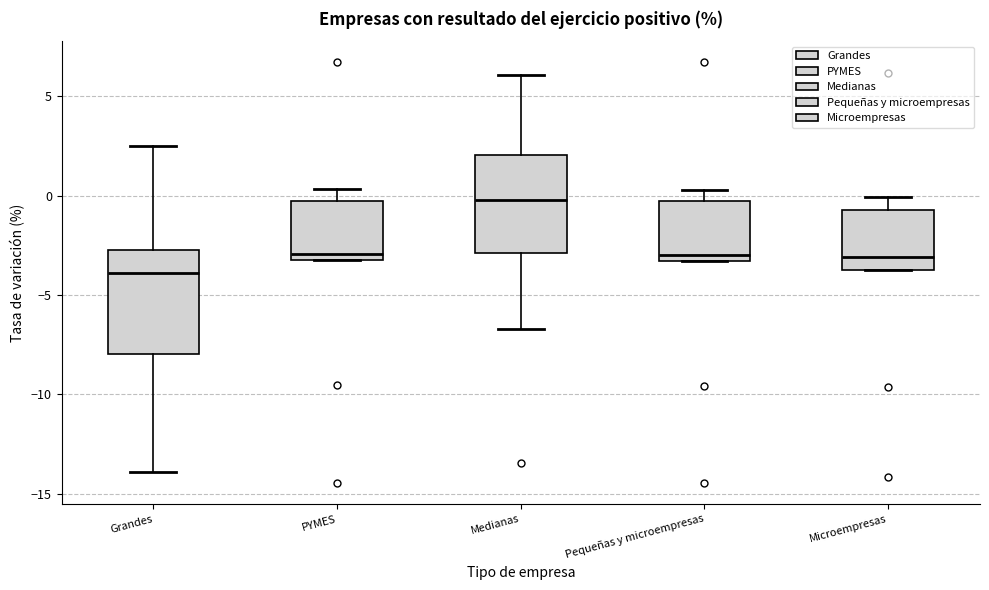

Reading left to right, transcribe this box plot: for each box, give where its median line is, the range the box spans, and where its two whiskers end, as read against the y-axis. The values are not printed on the chart, so give them approximately, as read against the axis.

Grandes: median -4.0, box -8.0 to -2.5, whiskers -14.0 to 2.5
PYMES: median -3.0 (just above the box's lower edge), box -3.0 to -0.5, whiskers -3.0 to 0.5
Medianas: median 0.0, box -3.0 to 2.0, whiskers -6.5 to 6.0
Pequeñas y microempresas: median -3.0, box -3.5 to -0.5, whiskers -3.5 to 0.5
Microempresas: median -3.0, box -3.5 to -0.5, whiskers -3.5 to 0.0